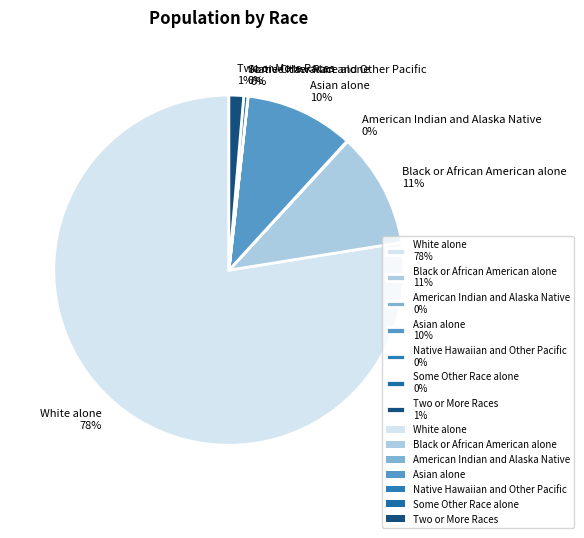

What is the majority slice?

White alone